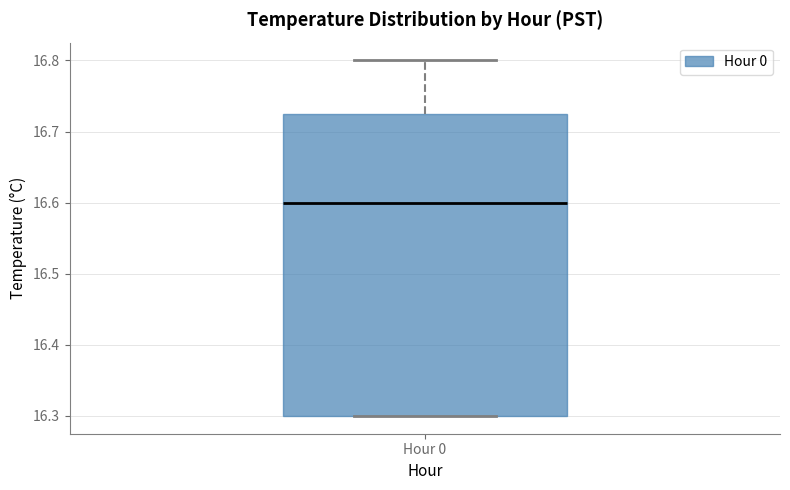

Transcribe this box plot: give where the median line is, the range the box spans, and where the two whiskers end, as read against the y-axis. The values are not printed on the chart, so give them approximately, as read against the axis.

median 16.60, box 16.30 to 16.73, whiskers 16.30 to 16.80